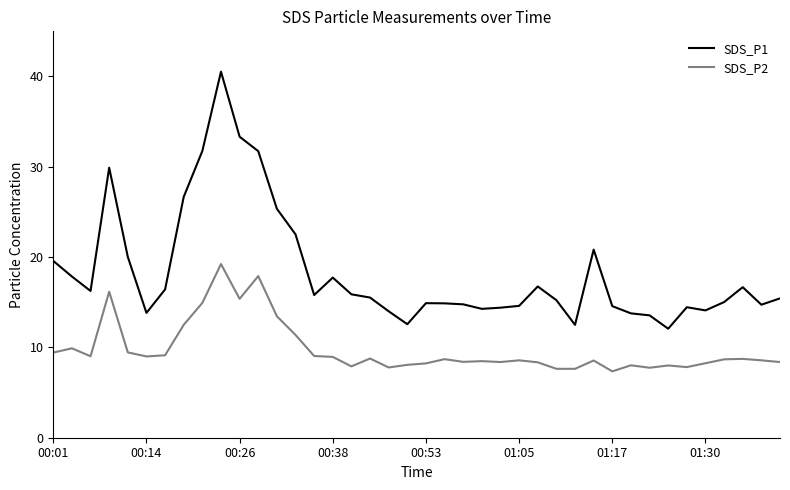

Rank the series by their average value, from lowest to highest.

SDS_P2, SDS_P1